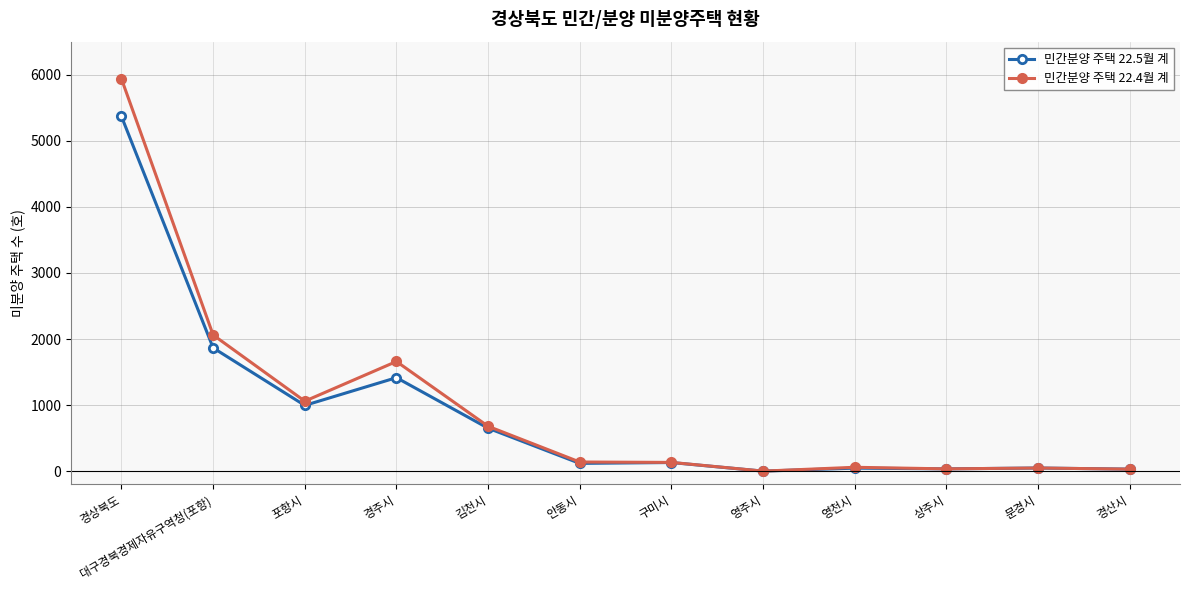

What is the sum of the 민간분양 주택 22.4월 계 values at 김천시 and 영주시?

679